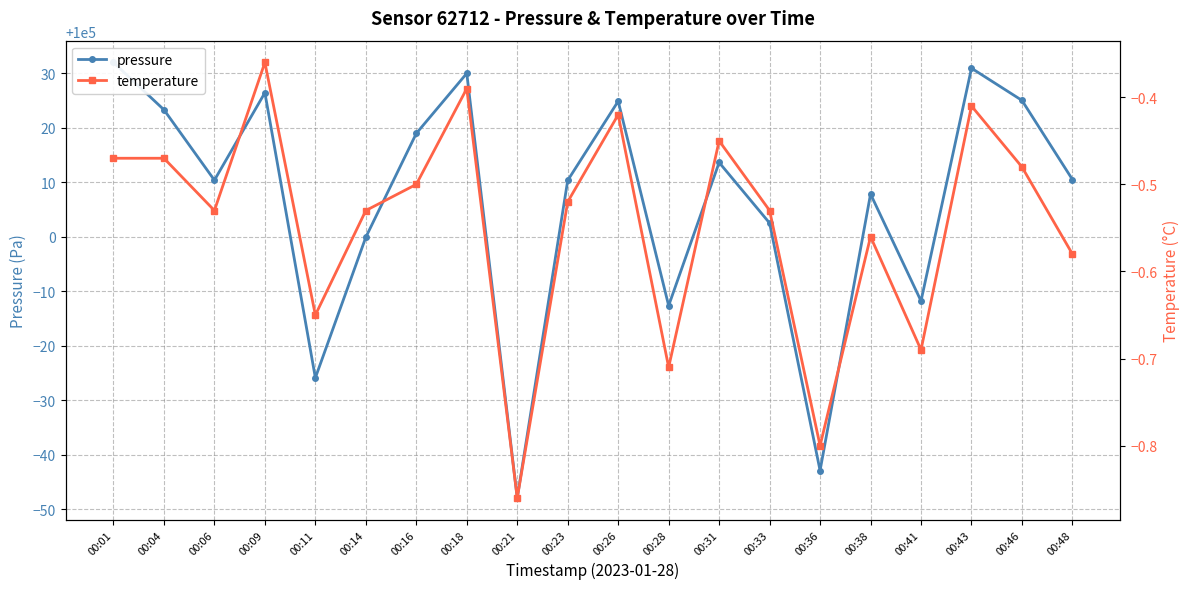

True or false: temperature and pressure intersect in this chart.

False